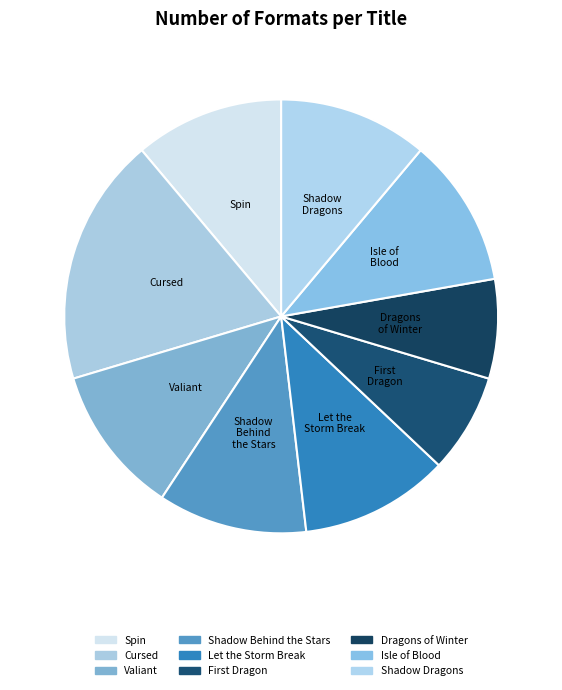

Which slice is the largest?

Cursed